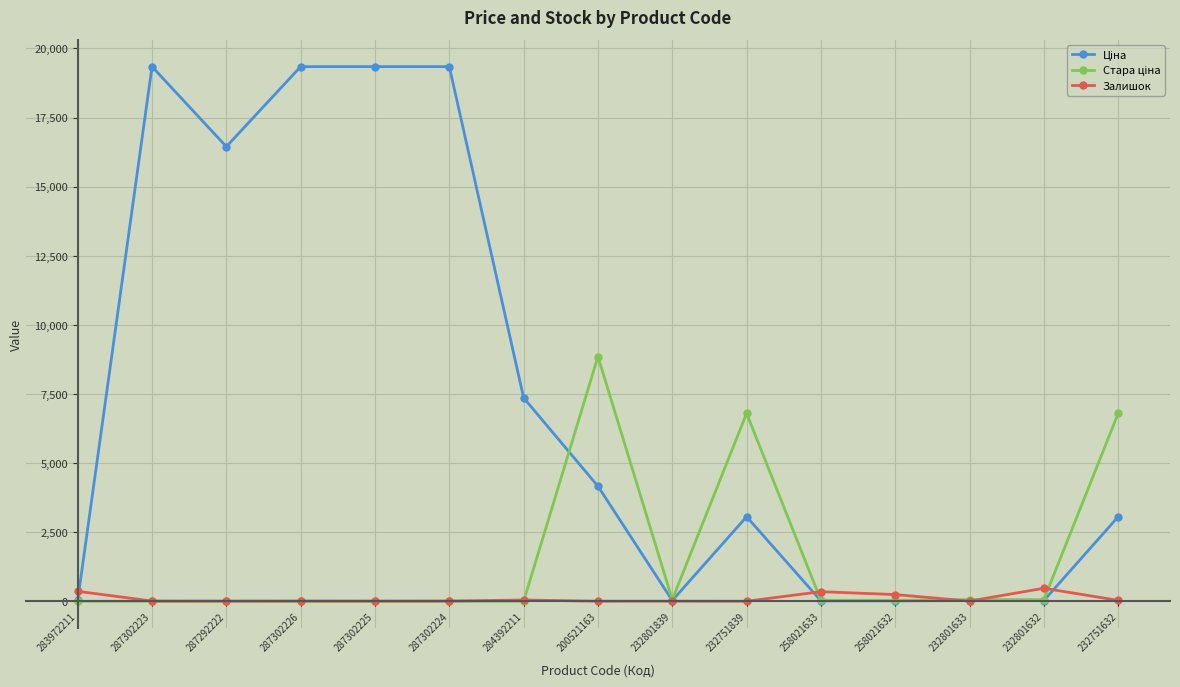

The value of Залишок at 287302225 is 7.0. True or false?

True